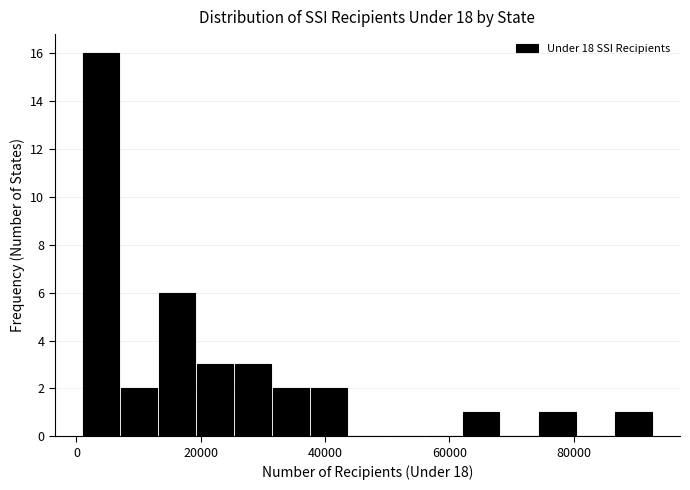

Around what value on the x-axis is the tallest bar? Give the approximate position of its centre, as read against the axis.

4000